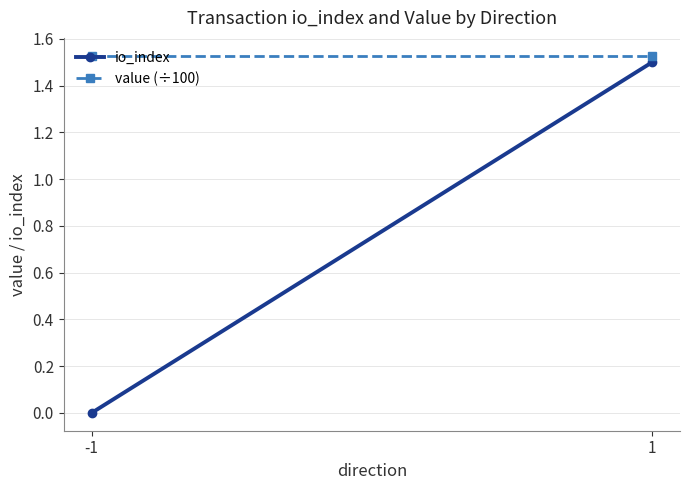

Is it true that value (÷100) equals 2.3 at -1?

False